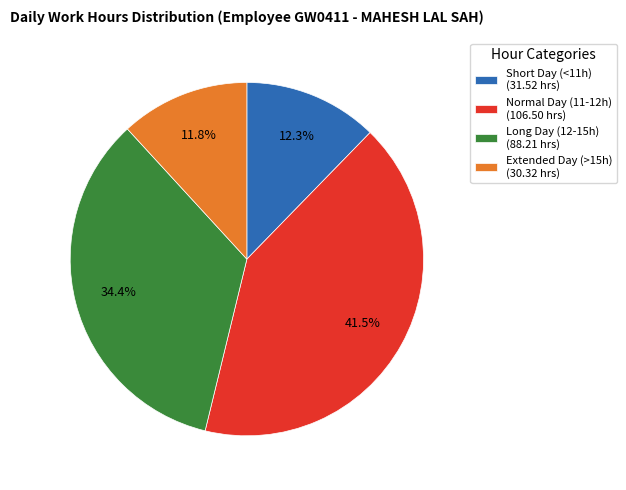

How many segments does this pie chart have?

4